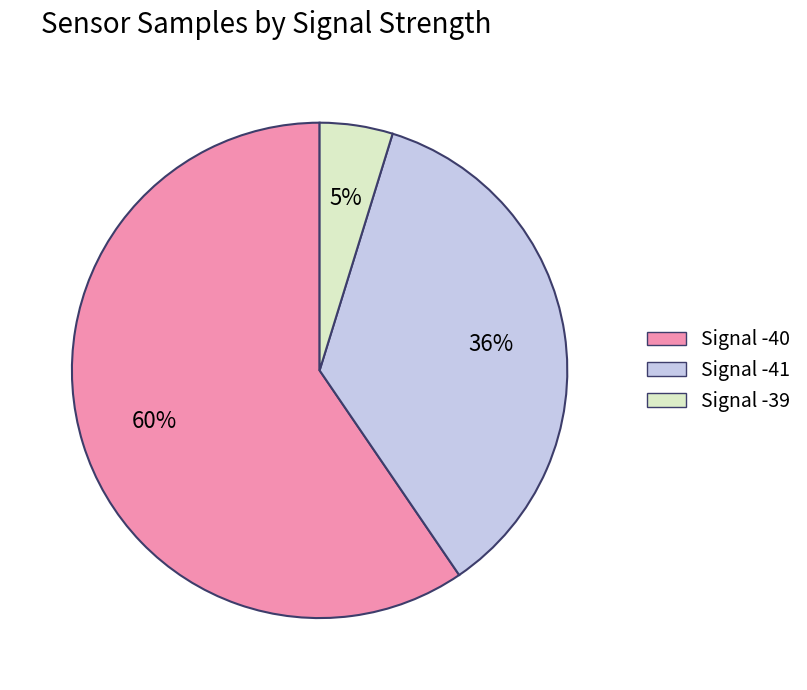

The Signal -40 slice represents 74% of the pie. True or false?

False